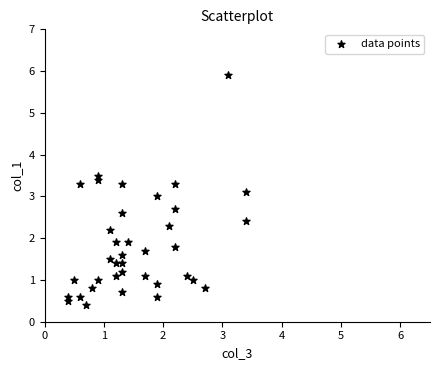

What is the range of Y values (max minus min)?

5.5